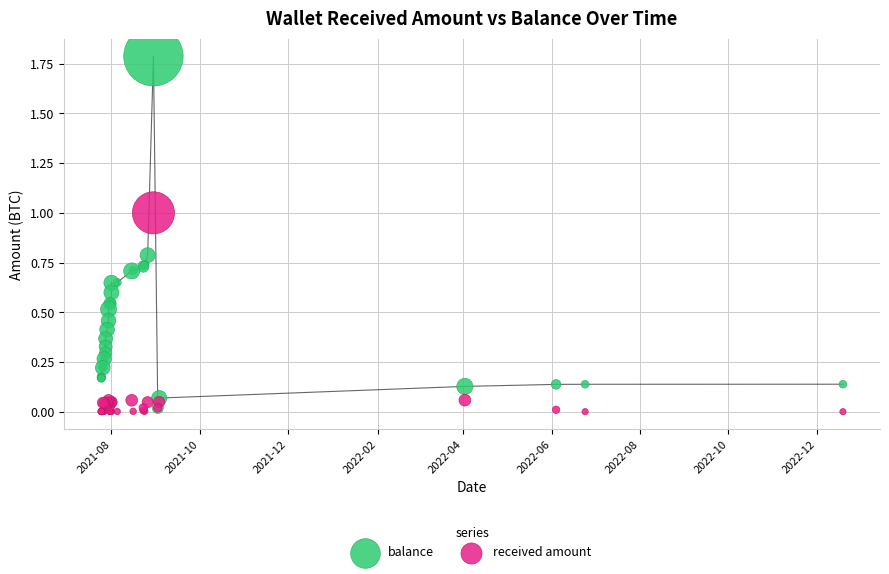

Which series contains the highest Y value?

balance